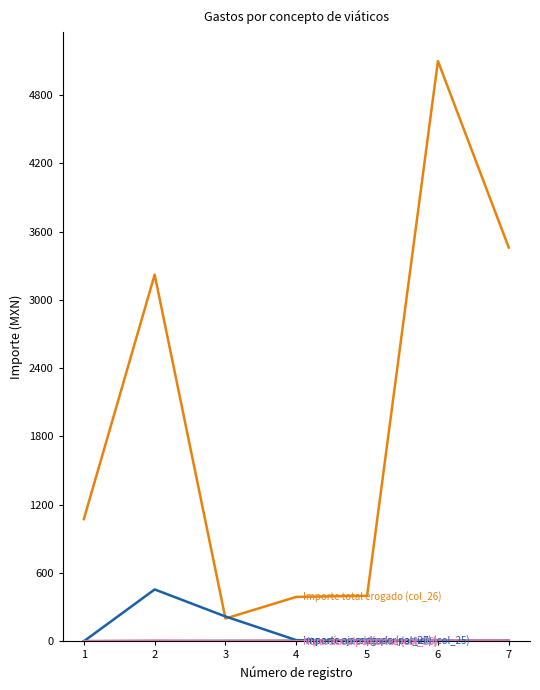

Is this an area chart (filled region under the line)?

No